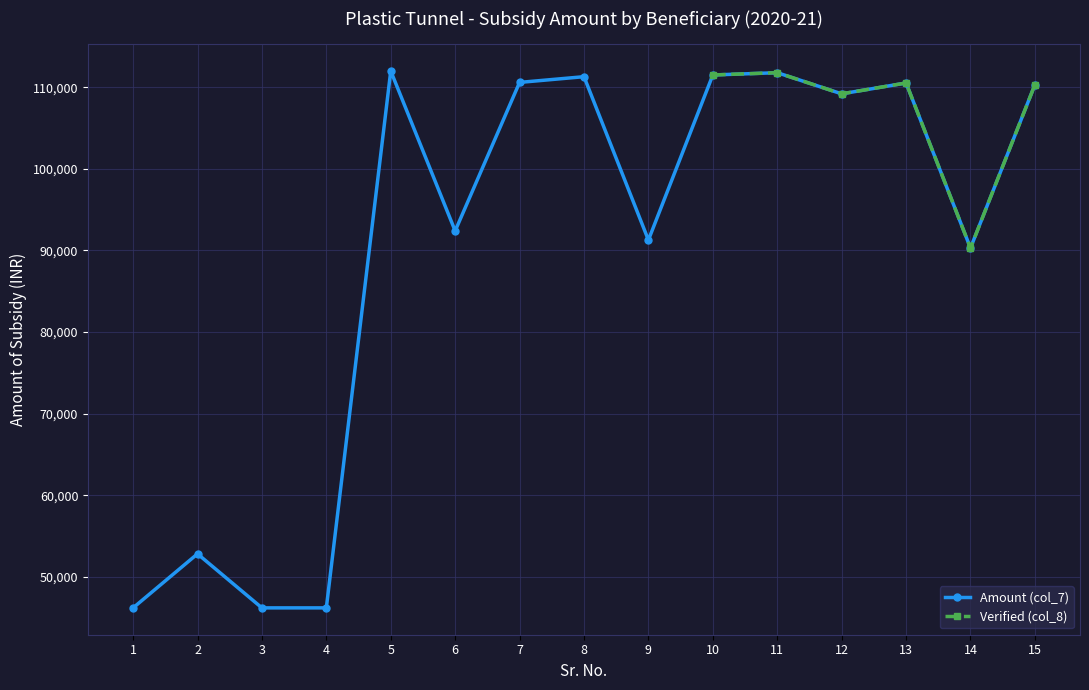

Is the value of Amount (col_7) at 12 greater than the value of Verified (col_8) at 9?

No